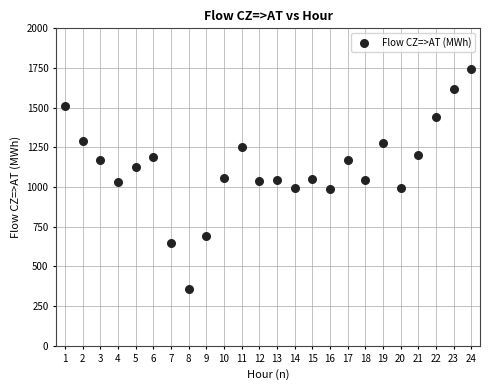

What is the range of Y values (max minus min)?

1386.3